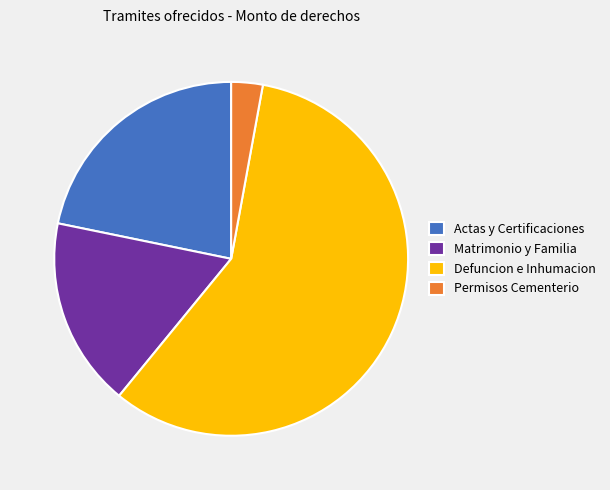

Is it true that Actas y Certificaciones is 31% of the pie?

False